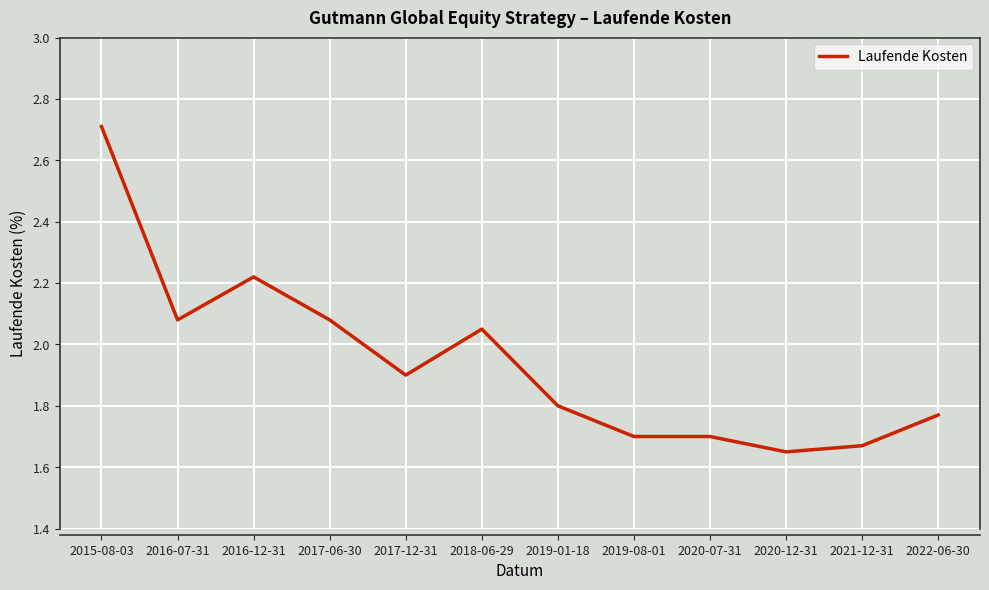

At which category does the chart reach its peak across all series?

2015-08-03